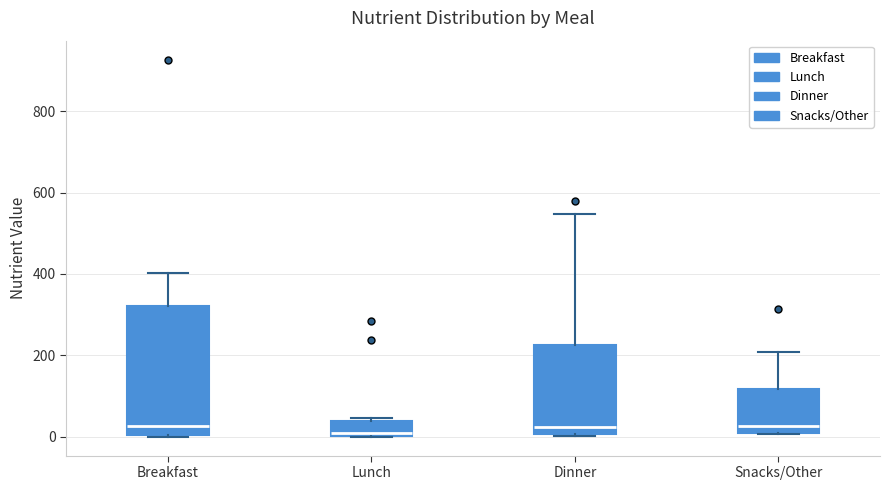

Reading left to right, read every box against the y-axis: the position of its median line, the range the box covers, and the ends of its whiskers. The values are not printed on the chart, so give them approximately, as read against the axis.

Breakfast: median 20, box 0 to 320, whiskers 0 to 400
Lunch: median 0 (just above the box's lower edge), box 0 to 40, whiskers 0 to 40 (just above the box's upper edge)
Dinner: median 20, box 0 to 220, whiskers 0 to 540
Snacks/Other: median 20, box 0 to 120, whiskers 0 to 200